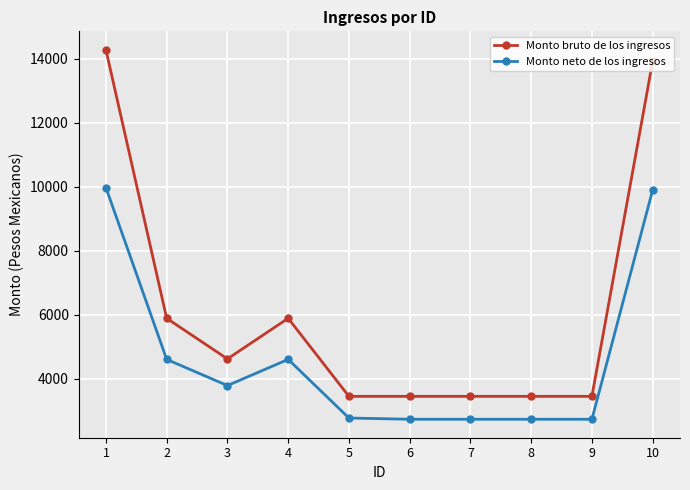

What is the total value across all series at 4?

10482.4